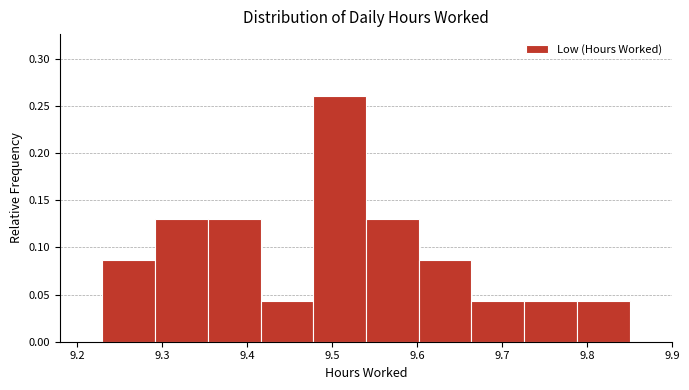

What is the height of the bar covering 9.664 to 9.726 on the x-axis? Neither the bar edges nor the heights are printed on the chart, so give them approximately, as read against the axes.

0.045